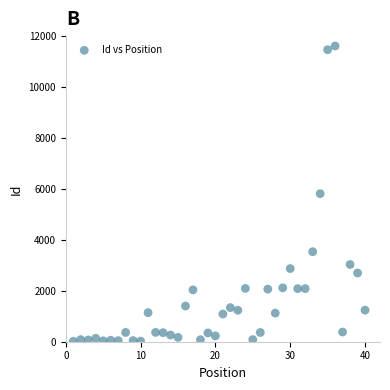

What is the range of Y values (max minus min)?

11595